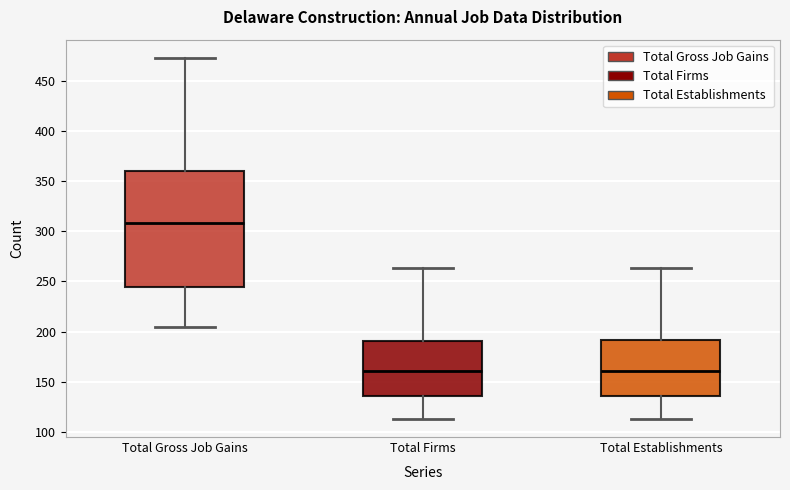

Reading left to right, read every box against the y-axis: the position of its median line, the range the box covers, and the ends of its whiskers. The values are not printed on the chart, so give them approximately, as read against the axis.

Total Gross Job Gains: median 310, box 245 to 360, whiskers 205 to 475
Total Firms: median 160, box 135 to 190, whiskers 115 to 265
Total Establishments: median 160, box 135 to 190, whiskers 115 to 265